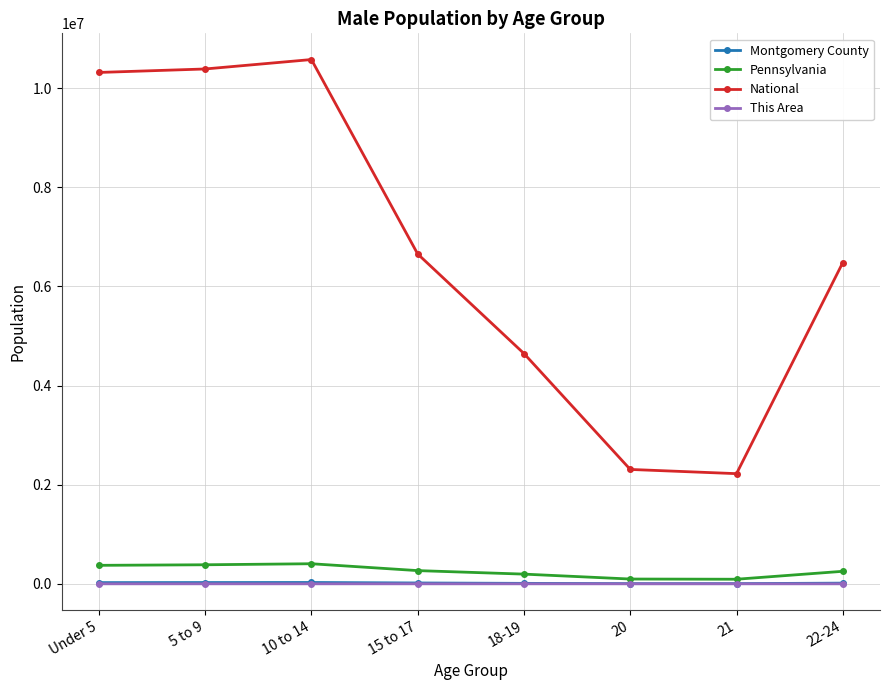

What value does the This Area series have at 5 to 9?

144